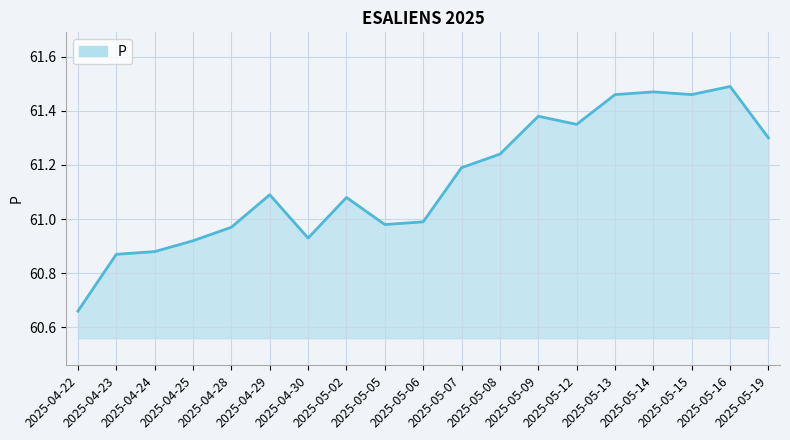

What is the difference between the maximum and minimum values?

0.8